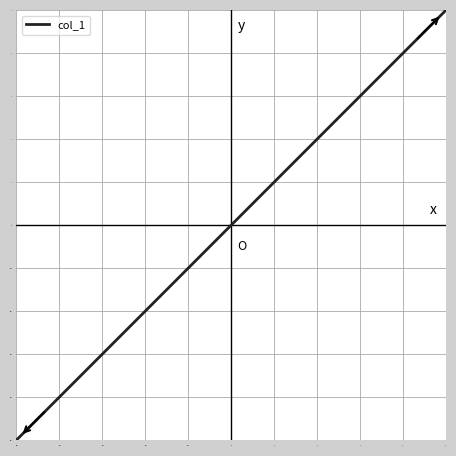

What is the greatest value displayed?

5.0